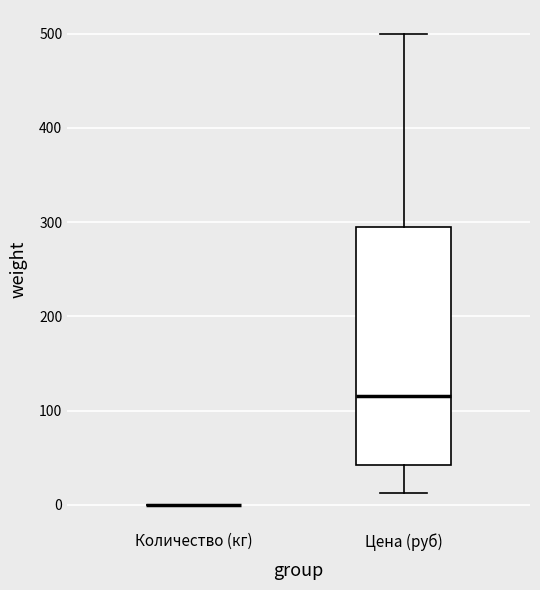

Reading left to right, read every box against the y-axis: the position of its median line, the range the box covers, and the ends of its whiskers. The values are not printed on the chart, so give them approximately, as read against the axis.

Количество (кг): box collapsed to a line at 0, whiskers 0 to 0
Цена (руб): median 120, box 40 to 290, whiskers 10 to 500